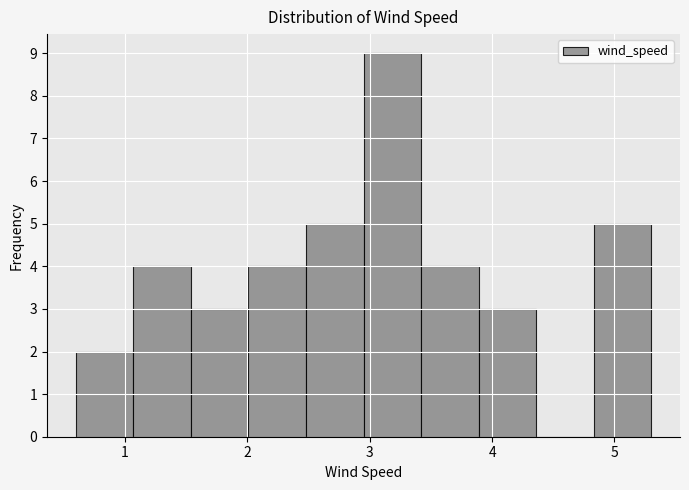

Reading left to right, transcribe this chart: for each bar, give the range it covers on the x-axis and its height. Neither the bar edges nor the heights are printed on the chart, so give them approximately, as read against the axes.

0.60 to 1.07: 2
1.07 to 1.54: 4
1.54 to 2.01: 3
2.01 to 2.48: 4
2.48 to 2.95: 5
2.95 to 3.42: 9
3.42 to 3.89: 4
3.89 to 4.36: 3
4.36 to 4.83: 0
4.83 to 5.30: 5